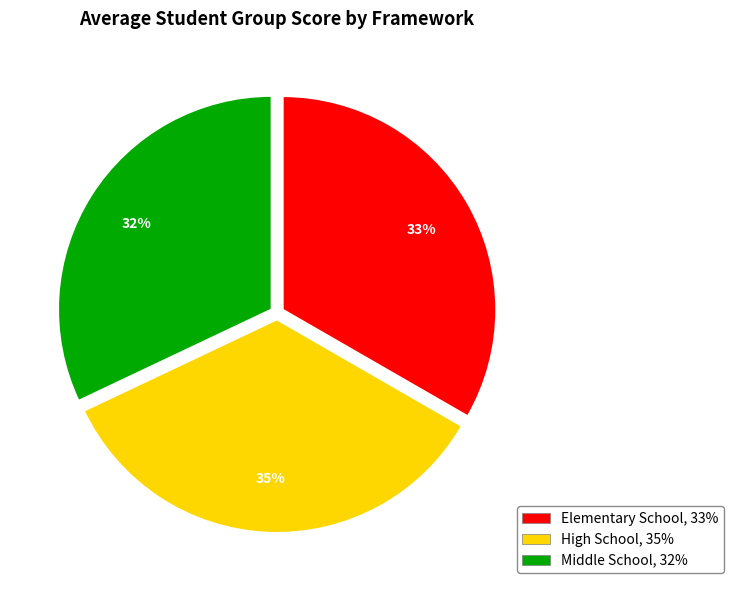

Do Elementary School, 33% and Middle School, 32% together represent more than half of the pie?

Yes